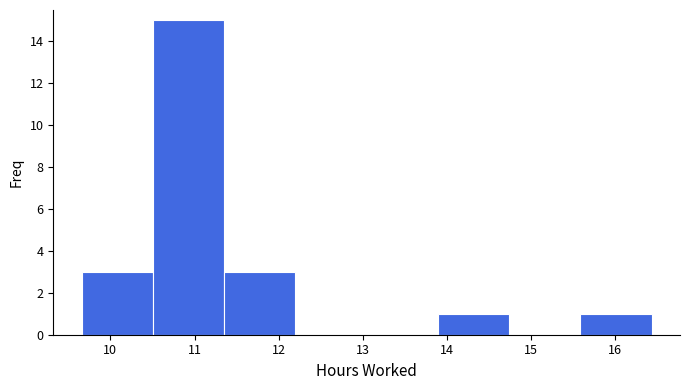

Reading left to right, list every bar in this chart as the range it spans on the x-axis followed by its height. Neither the bar edges nor the heights are printed on the chart, so give them approximately, as read against the axes.

9.7 to 10.5: 3
10.5 to 11.4: 15
11.4 to 12.2: 3
12.2 to 13.0: 0
13.0 to 13.9: 0
13.9 to 14.7: 1
14.7 to 15.6: 0
15.6 to 16.4: 1